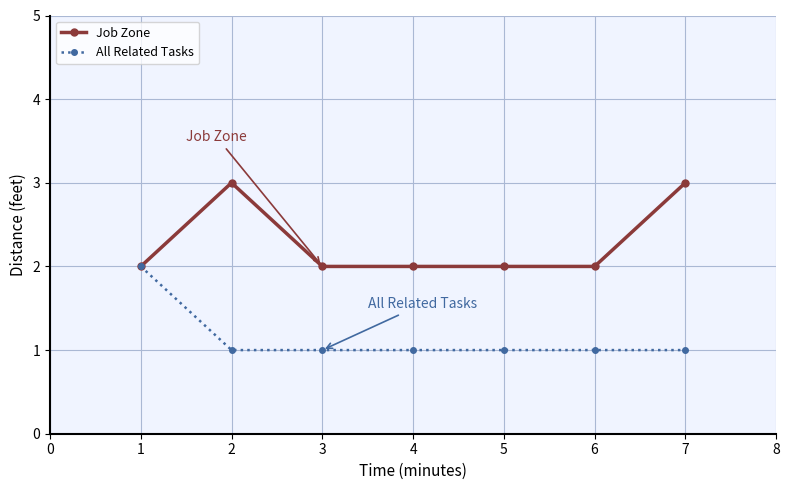

Reading right to left, transcribe all the data shown in this chart.

Job Zone: 3	2	2	2	2	3	2
All Related Tasks: 1	1	1	1	1	1	2